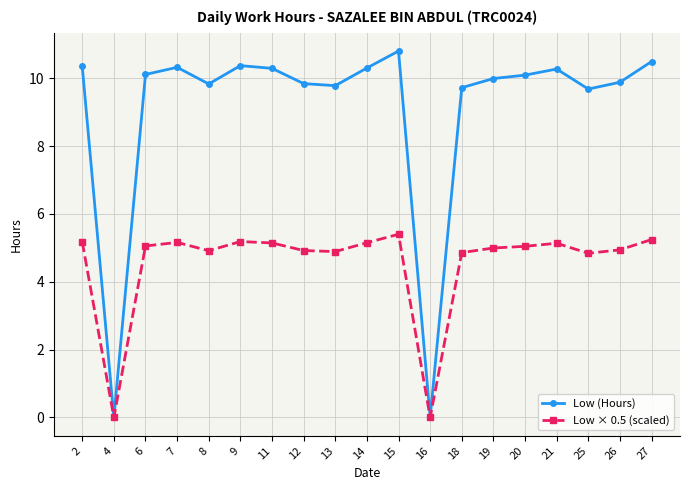

How many lines are shown in the chart?

2